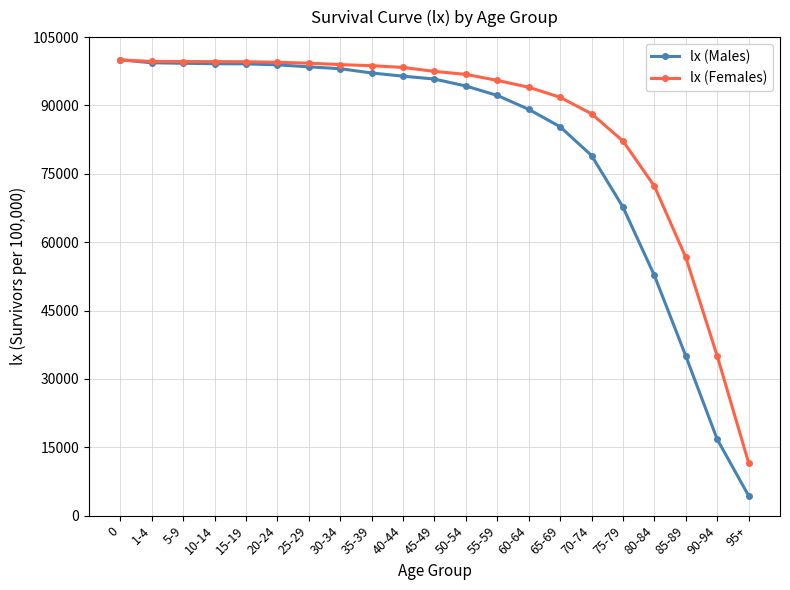

What is the difference between the highest and lowest values at 50-54?

2553